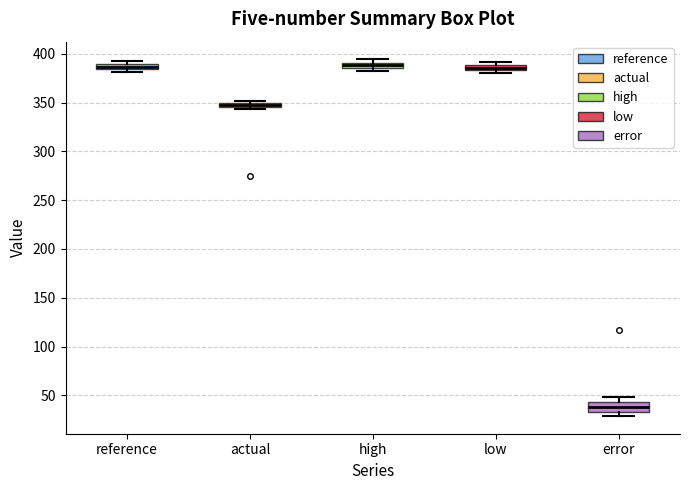

Where is the lower edge of the box for high on the y-axis? The values are not printed on the chart, so give them approximately, as read against the axis.

385